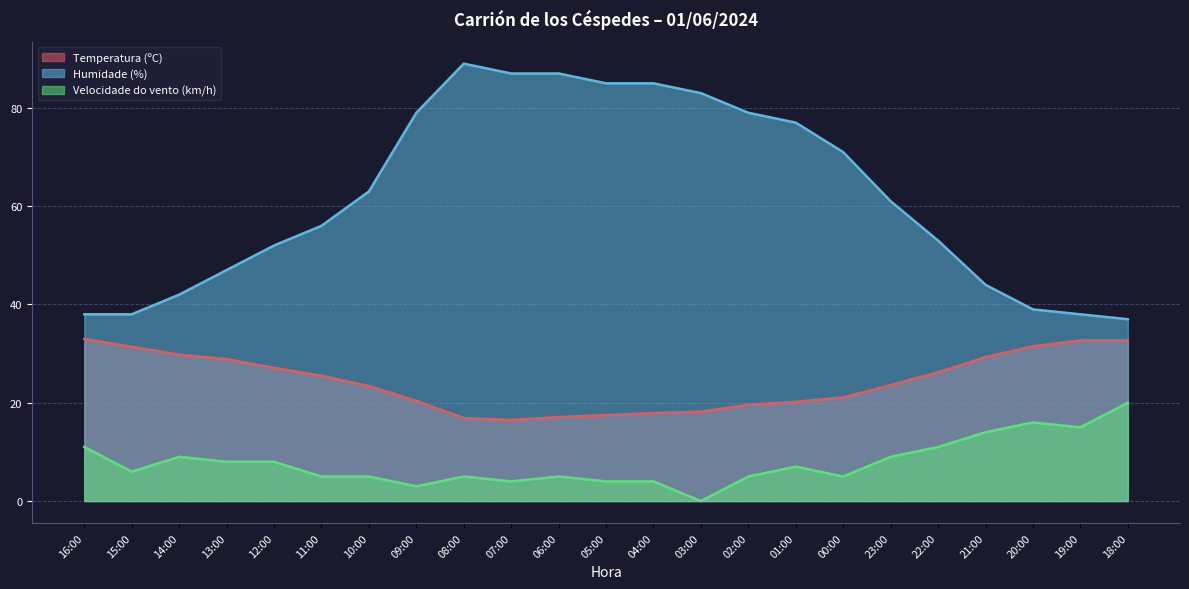

At which category does Velocidade do vento (km/h) reach its first local valley?

15:00